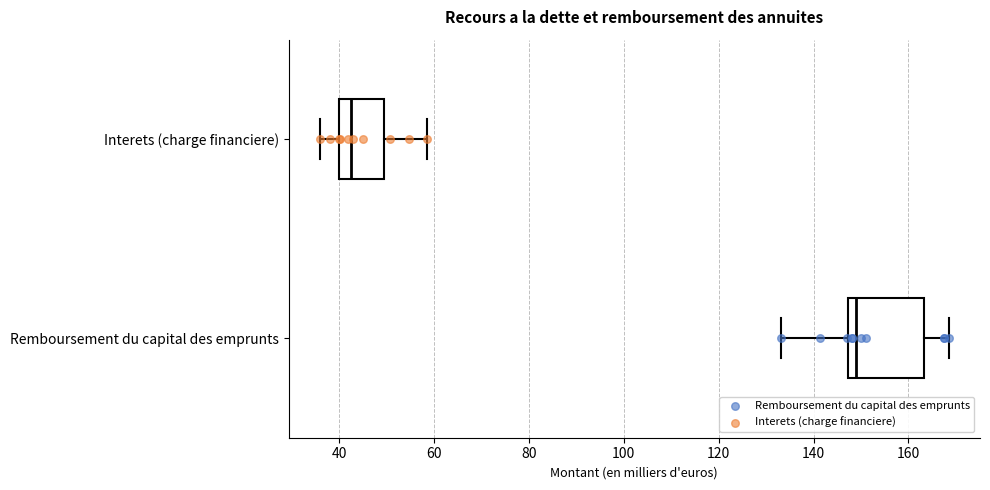

Which box is the widest, from its left edge to its right edge?

Remboursement du capital des emprunts